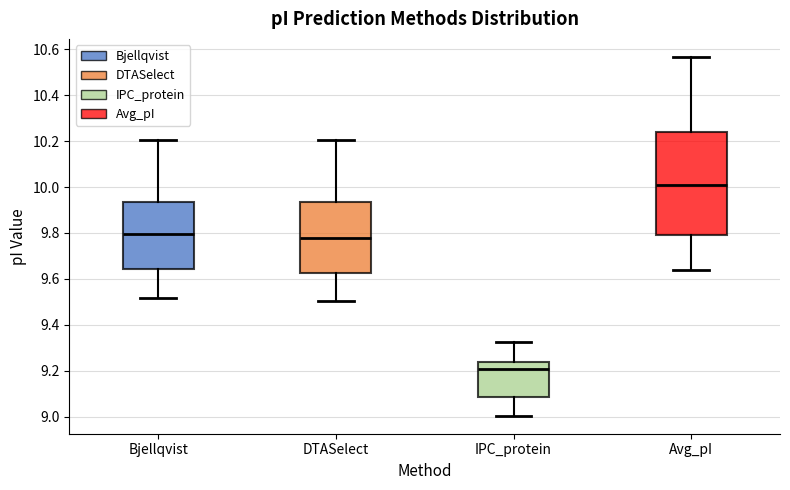

Which box's median line is the highest?

Avg_pI